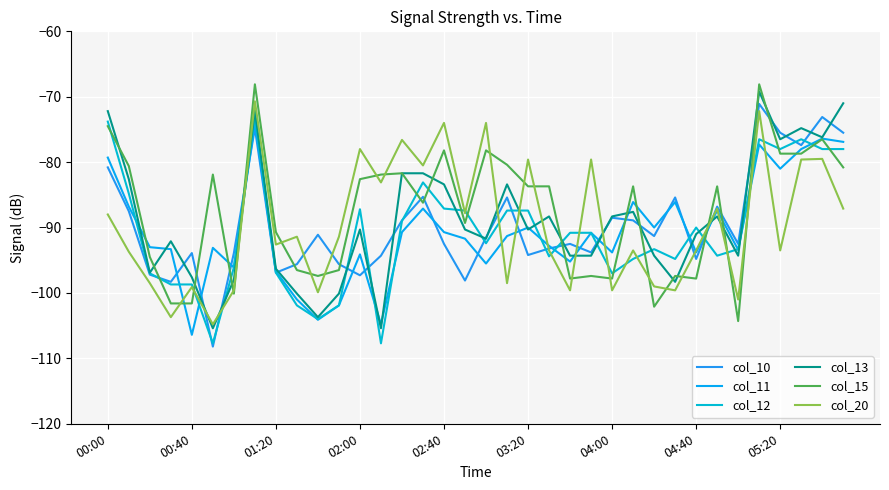

Reading left to right, extract all data points from this chart.

col_10: -80.8	-87.5	-97.2	-98.3	-93.9	-108.2	-93.9	-74.8	-96.9	-95.6	-91.1	-95.6	-97.3	-94.3	-88.9	-85.3	-92.5	-98.1	-91.5	-85.4	-94.2	-93.2	-92.5	-93.8	-88.5	-88.9	-91.3	-85.4	-94.8	-86.8	-92.5	-71.1	-75.5	-77.4	-73.1	-75.5
col_11: -79.3	-86.8	-93.0	-93.3	-106.4	-93.1	-96.1	-73.9	-96.7	-101.0	-104.1	-101.9	-94.1	-104.8	-90.7	-87.1	-90.7	-91.7	-95.5	-91.3	-90.0	-92.8	-95.2	-90.8	-93.8	-86.1	-90.0	-86.1	-93.8	-87.4	-93.4	-77.3	-81.0	-78.0	-76.4	-76.9
col_12: -73.8	-84.8	-97.0	-98.7	-98.7	-107.7	-96.1	-72.8	-96.9	-101.9	-104.0	-101.9	-87.2	-107.7	-89.0	-83.1	-87.1	-87.4	-92.4	-87.4	-87.4	-94.4	-90.8	-90.8	-97.0	-94.8	-93.3	-94.8	-90.0	-94.3	-93.3	-76.5	-78.0	-76.5	-78.0	-78.0
col_13: -72.2	-82.6	-96.9	-92.1	-97.6	-105.4	-98.0	-72.1	-96.3	-100.1	-103.7	-100.1	-90.3	-105.4	-81.7	-81.7	-83.4	-90.3	-91.7	-83.4	-90.3	-88.3	-94.3	-94.3	-88.3	-87.6	-94.3	-98.3	-91.0	-88.3	-94.3	-69.2	-76.5	-74.8	-76.2	-71.0
col_15: -74.5	-80.6	-94.5	-101.6	-101.6	-81.9	-100.1	-68.1	-90.7	-96.5	-97.4	-96.5	-82.6	-81.9	-81.7	-86.2	-78.2	-89.3	-78.2	-80.4	-83.7	-83.7	-97.8	-97.4	-97.8	-83.7	-102.1	-97.4	-97.8	-83.7	-104.3	-68.1	-78.7	-78.7	-76.5	-80.8
col_20: -88.0	-93.7	-98.5	-103.7	-99.1	-104.8	-99.6	-70.7	-92.6	-91.4	-99.9	-91.4	-78.0	-83.1	-76.6	-80.5	-74.0	-87.8	-74.0	-98.5	-79.6	-93.5	-99.6	-79.6	-99.6	-93.5	-99.0	-99.6	-93.5	-87.1	-101.0	-72.2	-93.5	-79.6	-79.5	-87.1